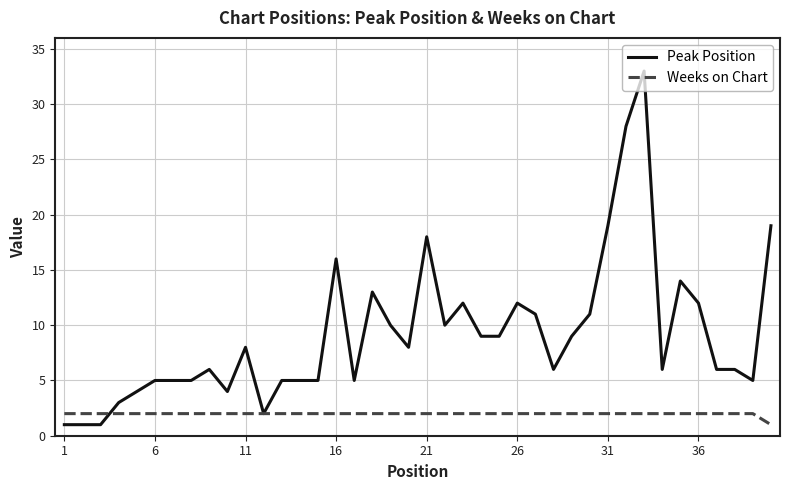

What is the difference between the maximum and minimum values in the Peak Position series?

32